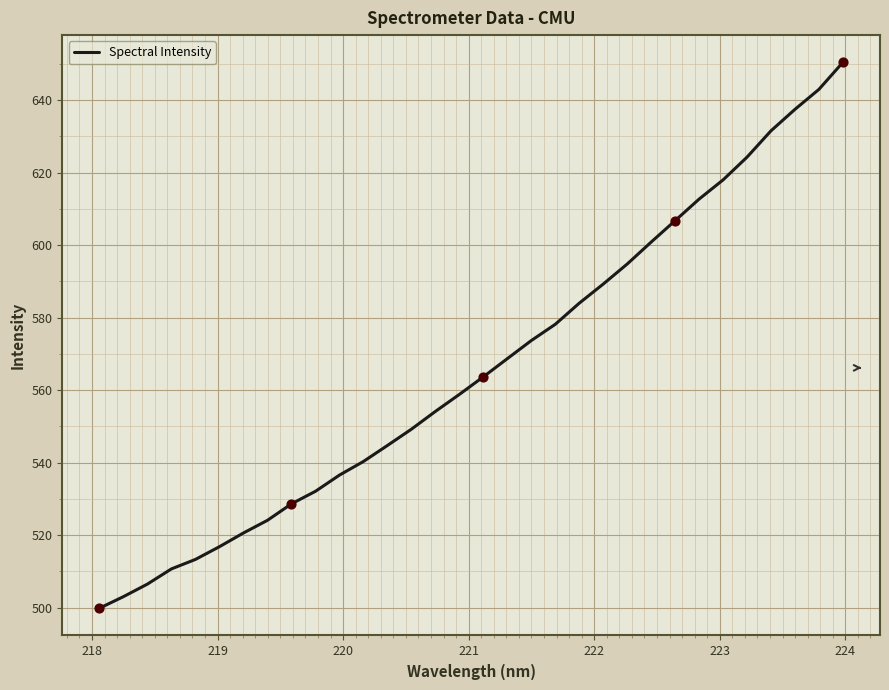

What is the difference between the maximum and minimum values?

150.6